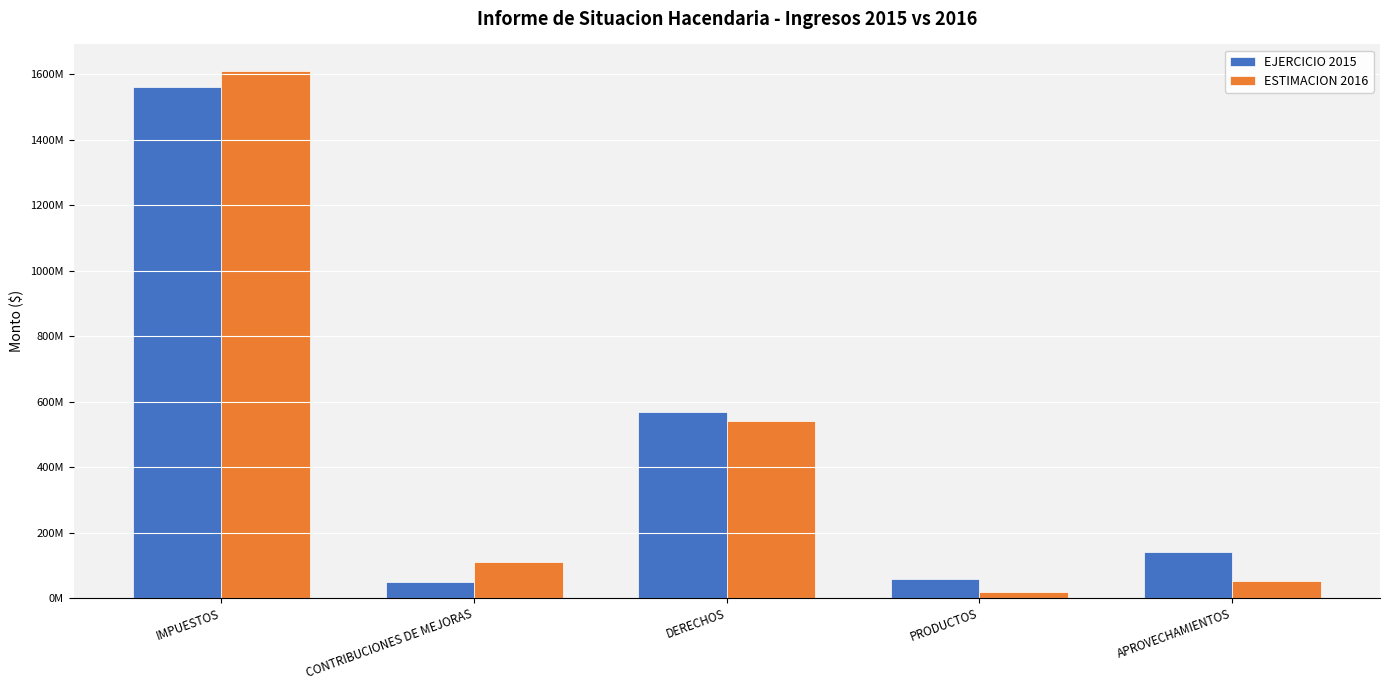

Are the bars horizontal?

No